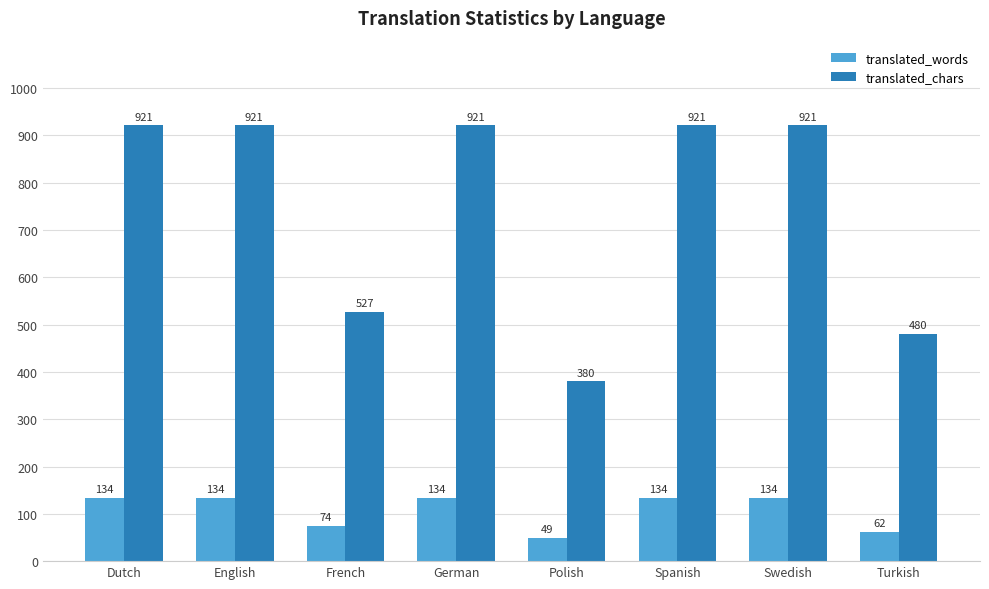

What position from the right is Polish?

4